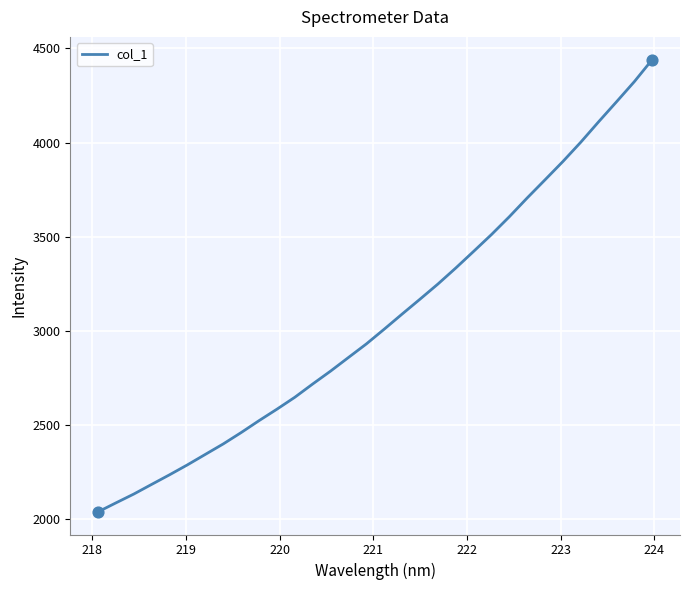

What is the minimum value shown in the chart?

2040.2